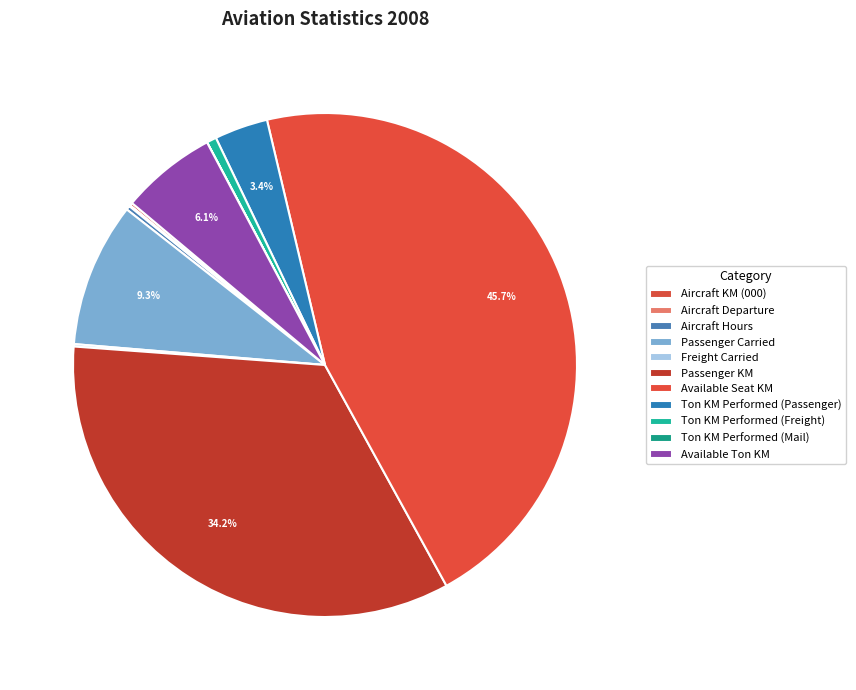

How many segments does this pie chart have?

11